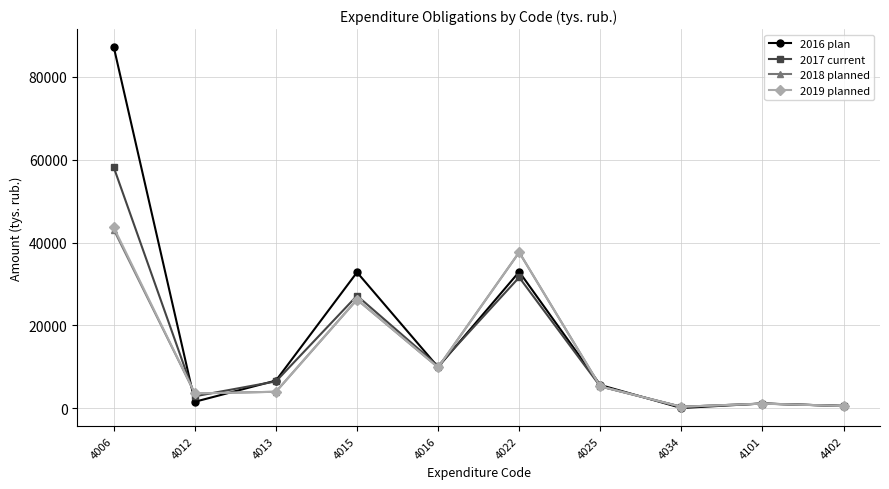

True or false: 2018 planned has a value of 66015.8 at 4022.

False